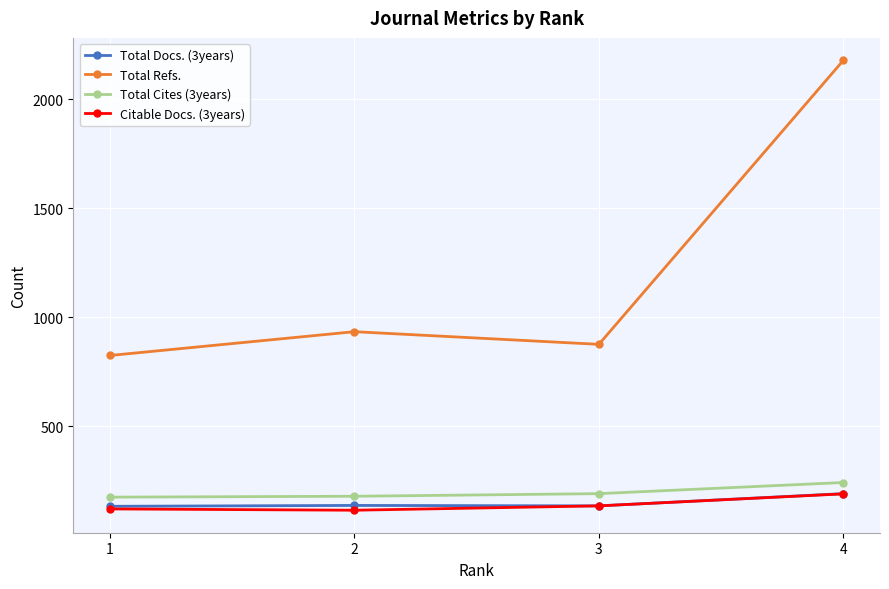

How many values in the Citable Docs. (3years) series are below 136?

2